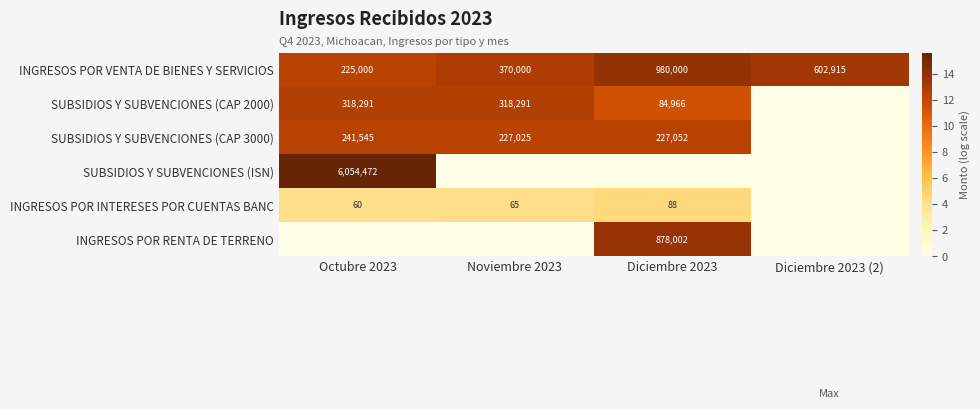

At which category does the chart reach its minimum across all series?

Diciembre 2023 (2)